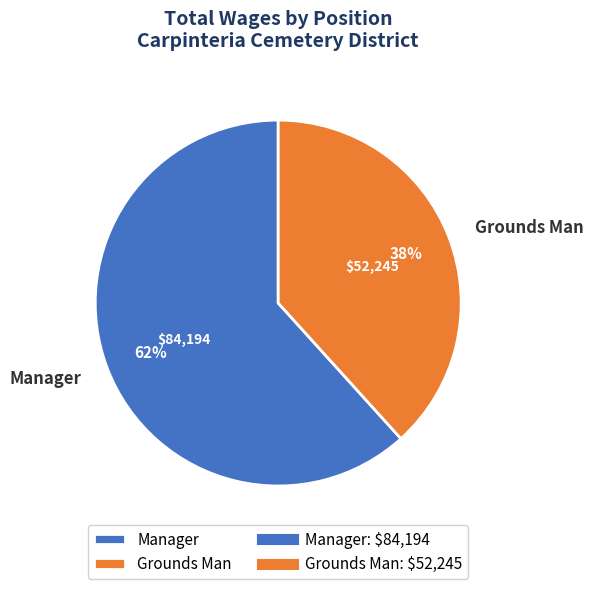

Which slice is the largest?

Manager